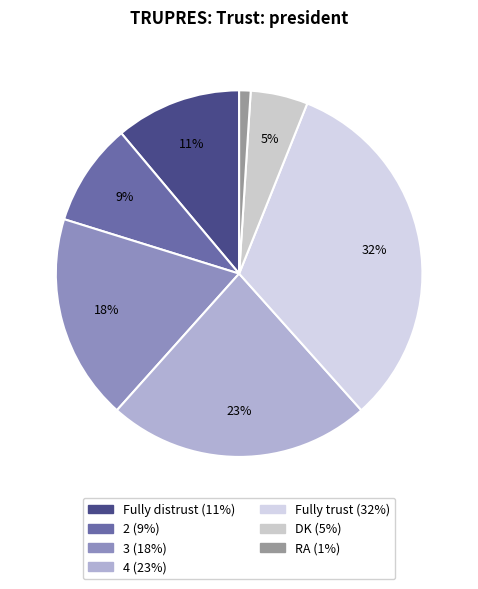

How many segments does this pie chart have?

7